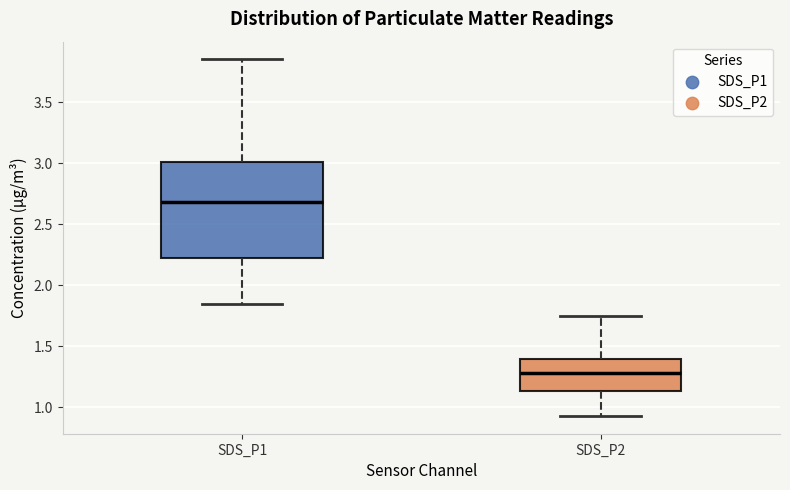

Which box has the lowest median line?

SDS_P2